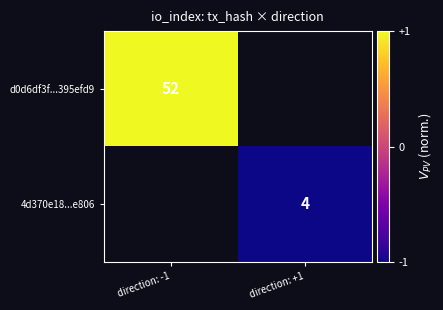

Is the value of 4d370e18...e806 at direction: +1 greater than the value of d0d6df3f...395efd9 at direction: -1?

No